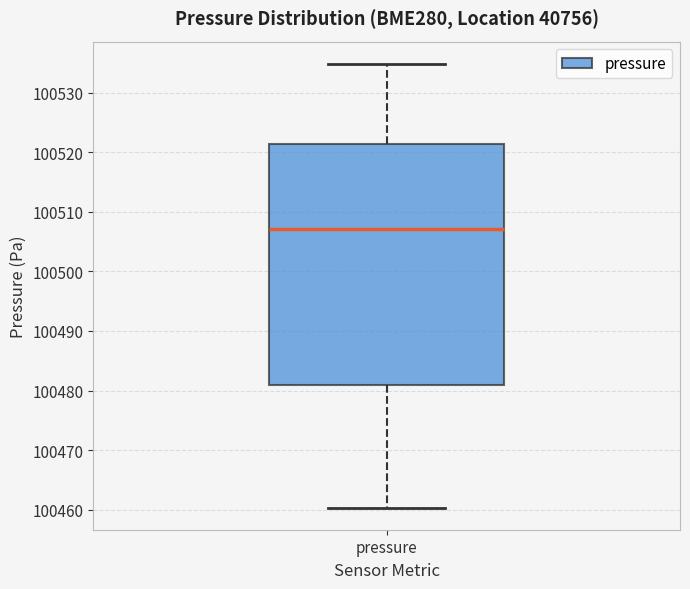

Read this box plot against the y-axis: the position of the median line, the range covered by the box, and the ends of both whiskers. The values are not printed on the chart, so give them approximately, as read against the axis.

median 100507, box 100481 to 100521, whiskers 100460 to 100535